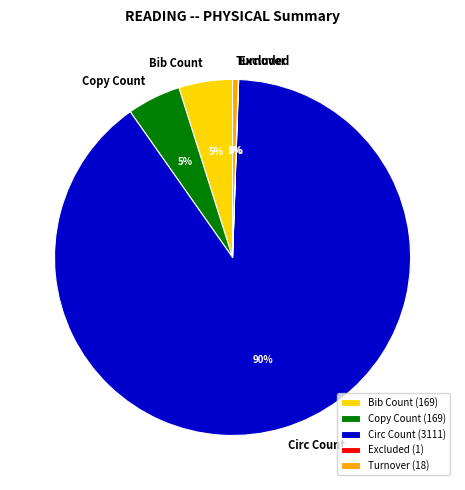

To the nearest percent, what is the combined percentage of Copy Count and Bib Count?

10%